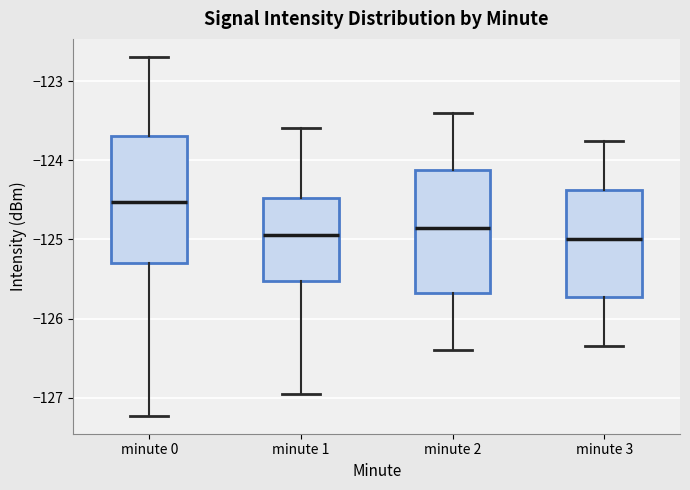

Which box's median line is the highest?

minute 0